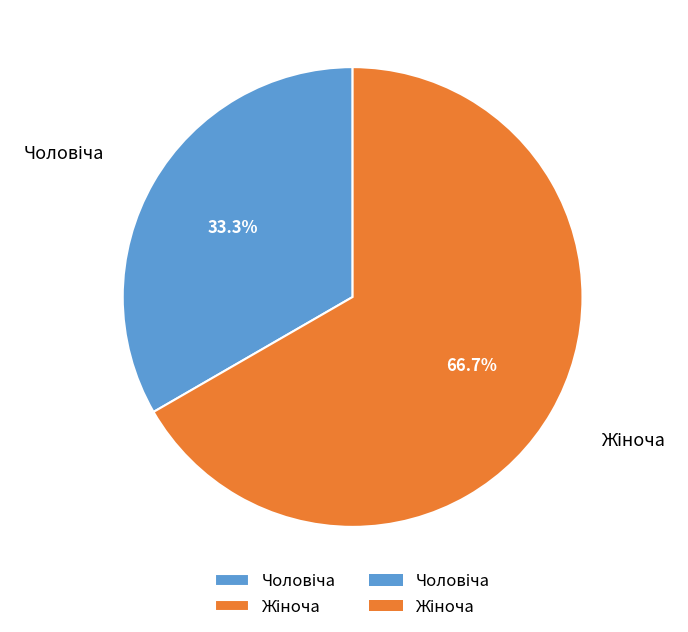

To the nearest percent, what is the difference between the largest and smallest slice percentages?

33%